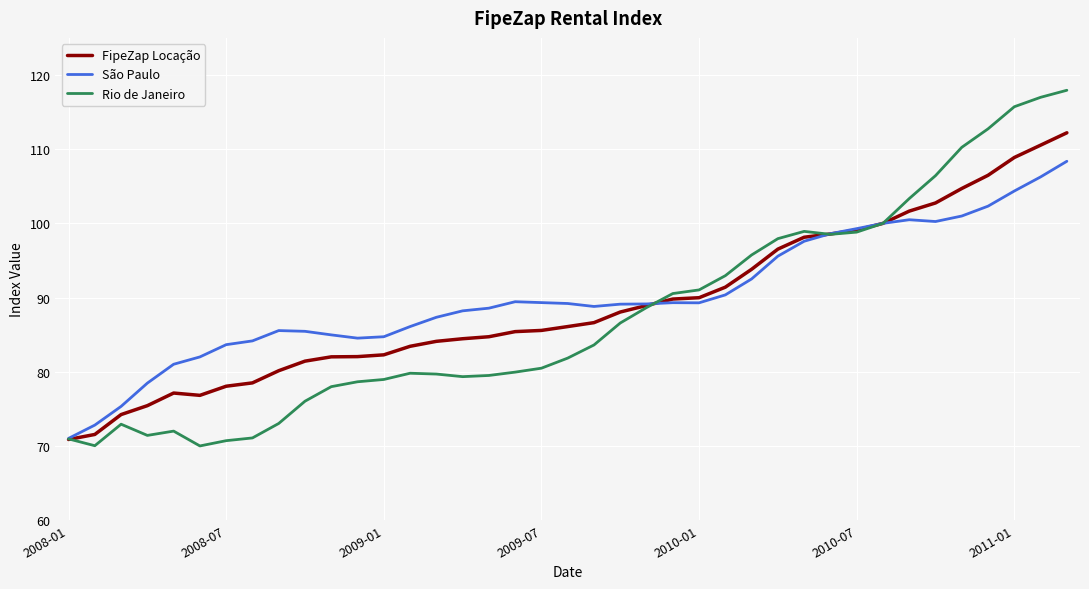

Which series has the largest range (max minus min)?

Rio de Janeiro